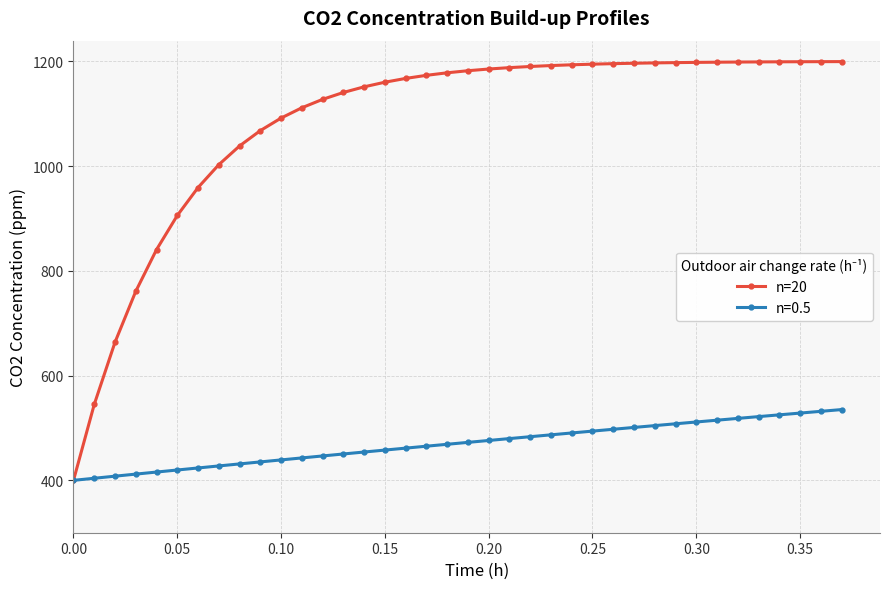

Count the number of data series in this chart.

2